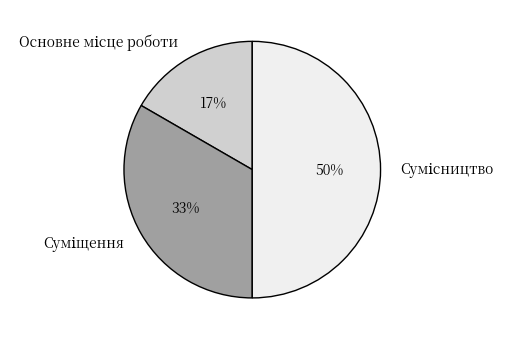

To the nearest percent, what is the difference between the largest and smallest slice percentages?

33%